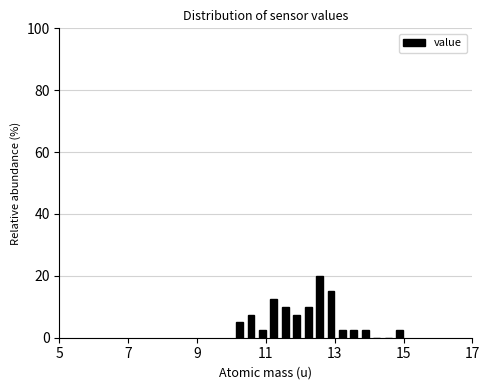

Around what value on the x-axis is the tallest bar? Give the approximate position of its centre, as read against the axis.

12.6